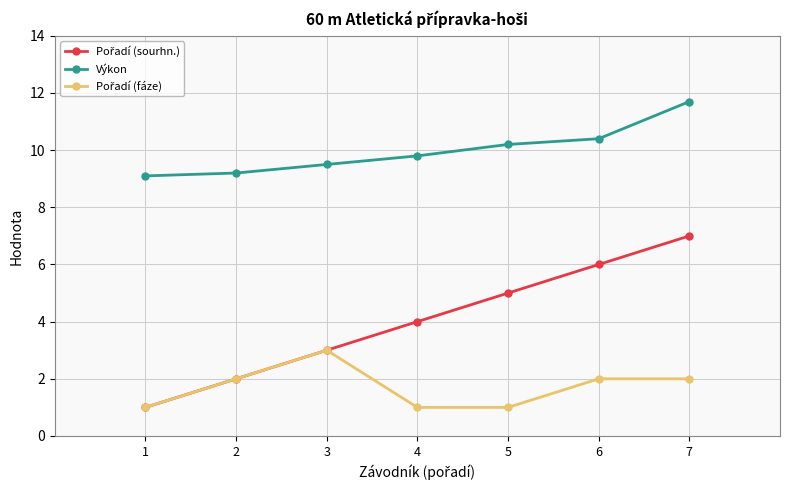

Does the chart have visible grid lines?

Yes